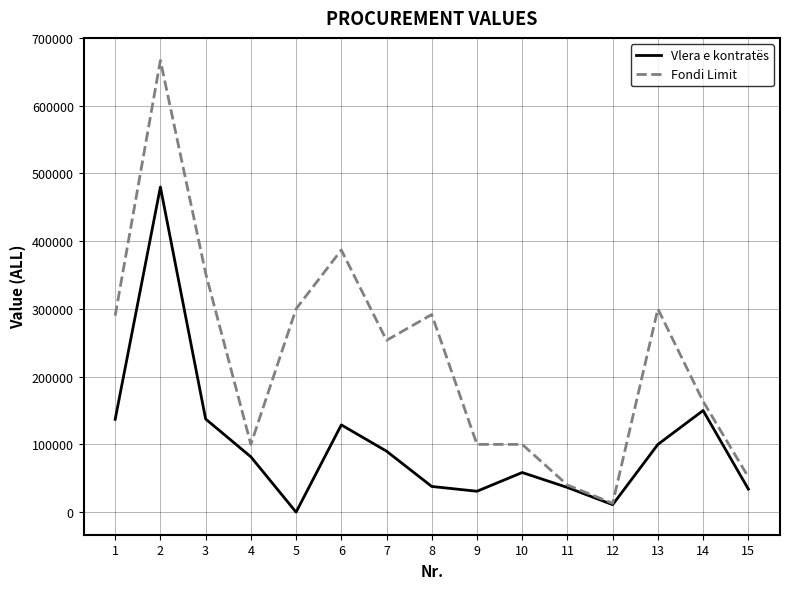

Where does the Vlera e kontratës series first go above 81667?

1